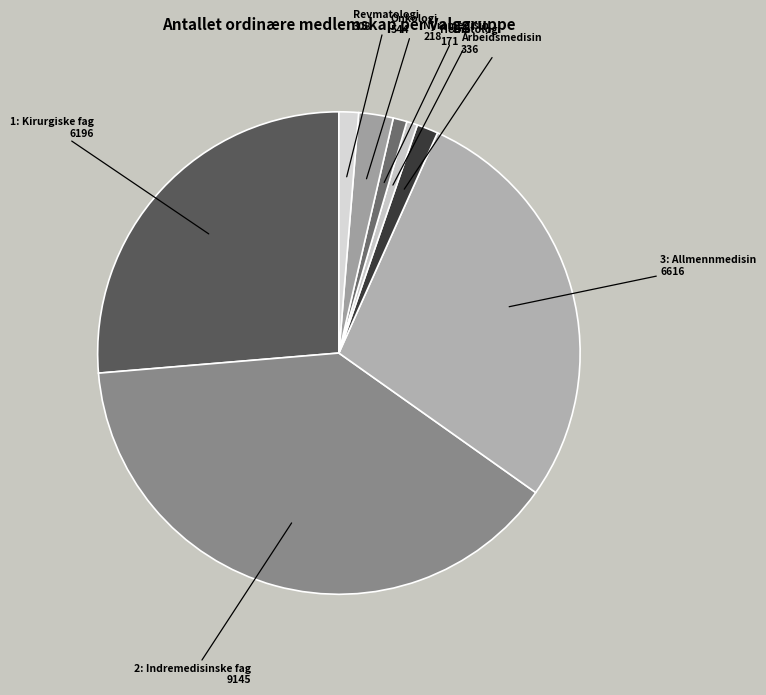

How many segments does this pie chart have?

8